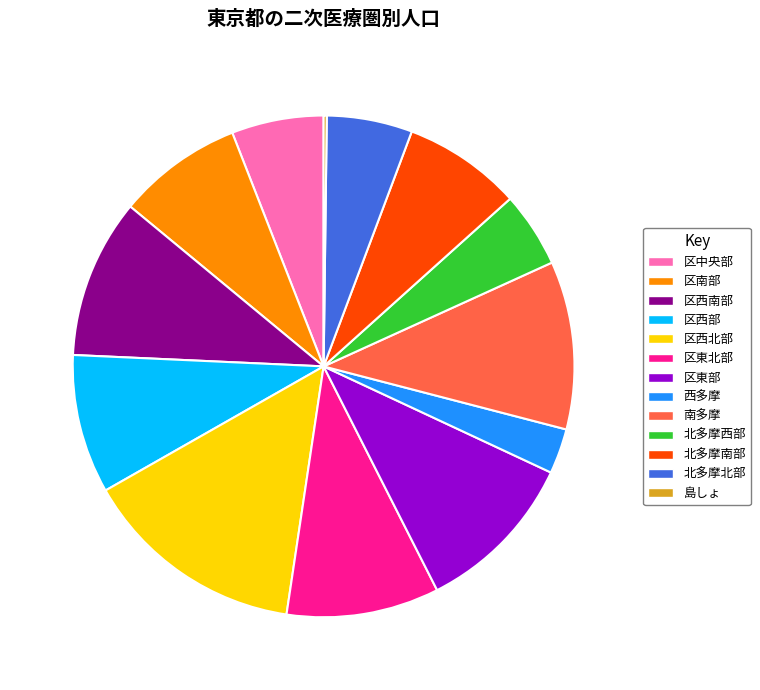

What is the ratio of the value at 北多摩南部 to the value at 南多摩?

0.7